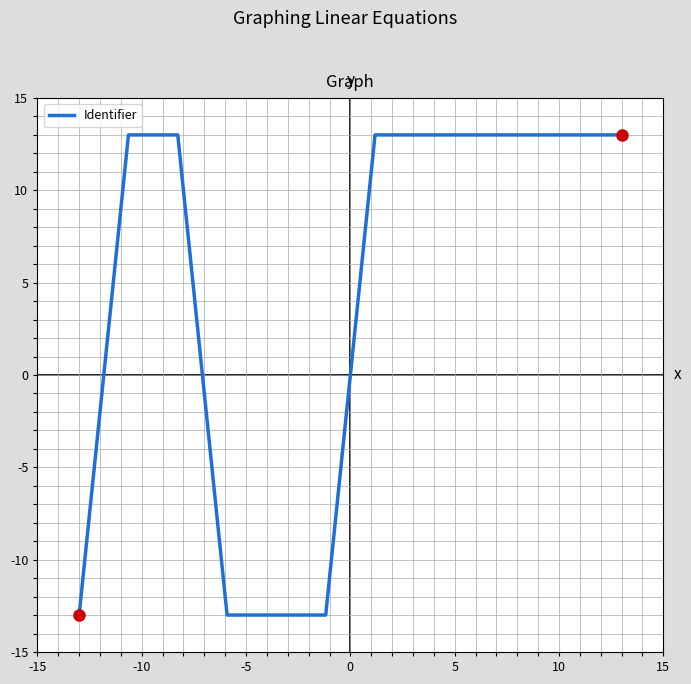

What is the minimum value shown in the chart?

-13.0